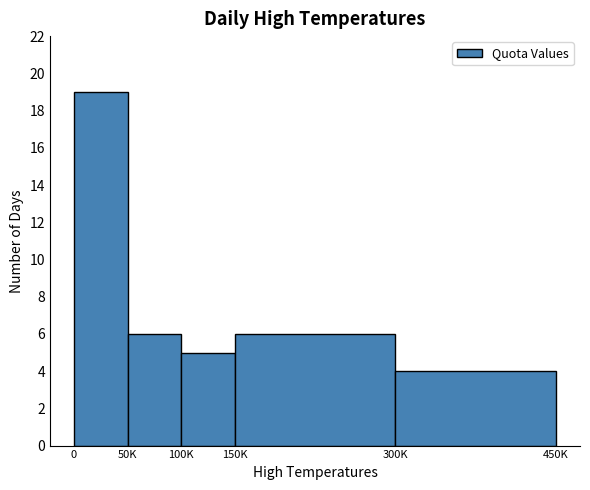

Reading left to right, extract all data points from this chart.

19	6	5	6	4